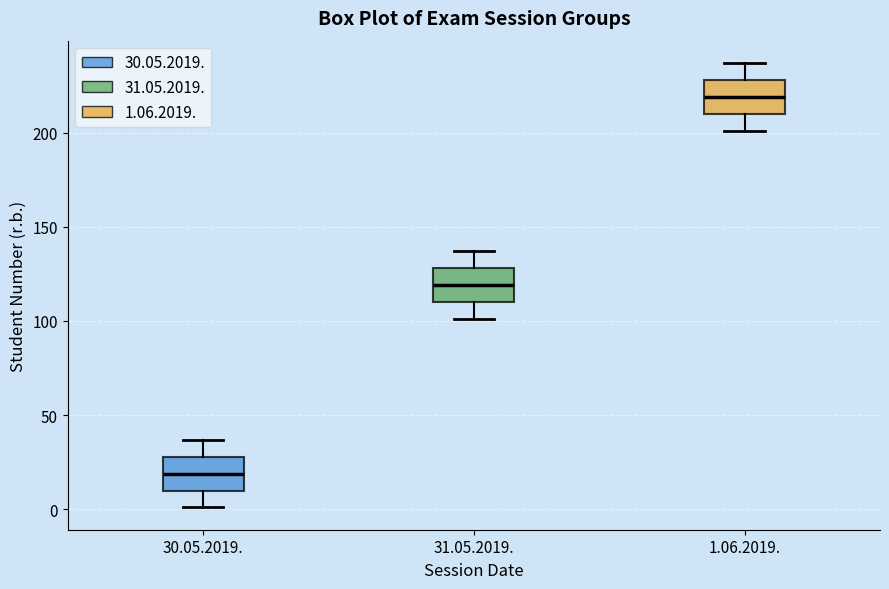

Which box's median line is the highest?

1.06.2019.